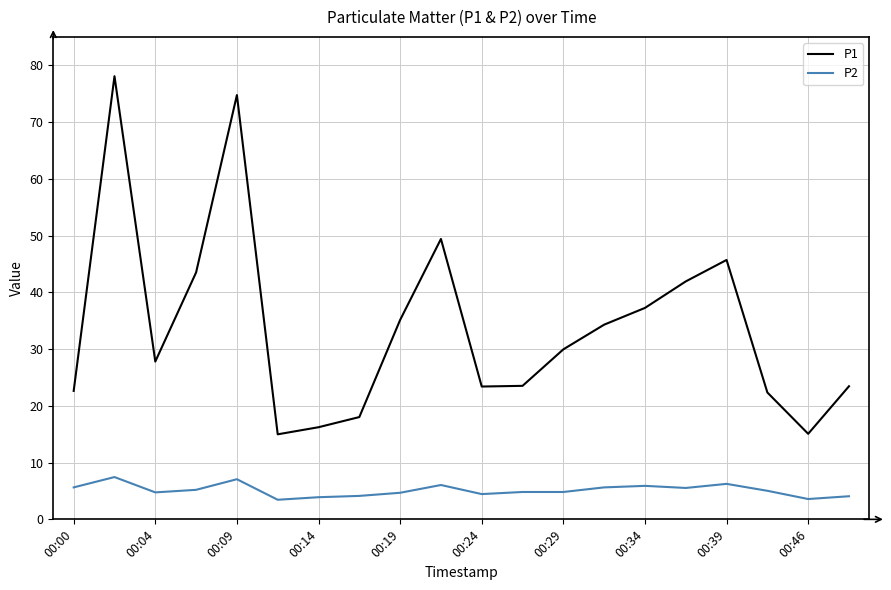

What is the lowest value of the P1 series?

15.0